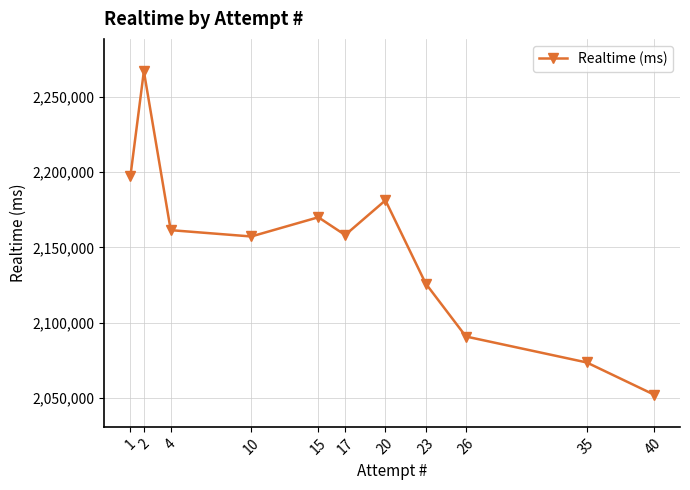

What is the sum of all values?

23635090